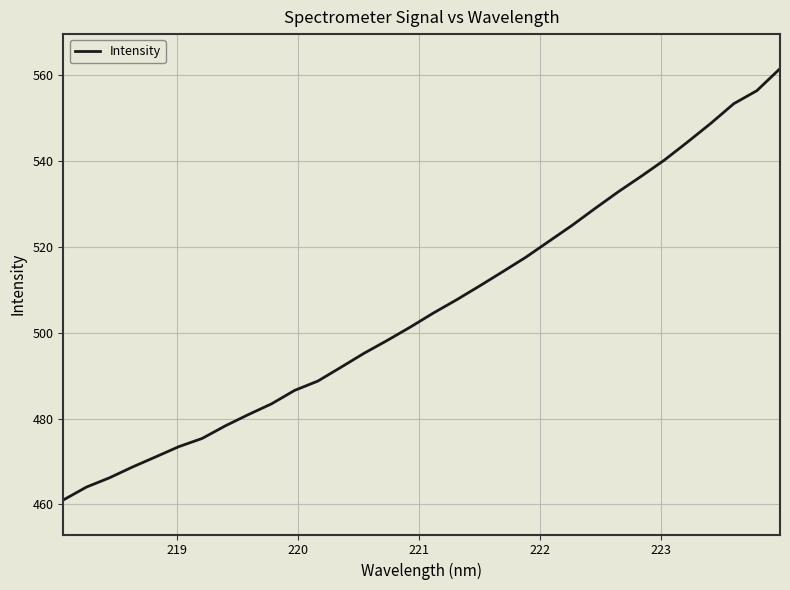

True or false: the data has more than 2 interior local peaks.

False